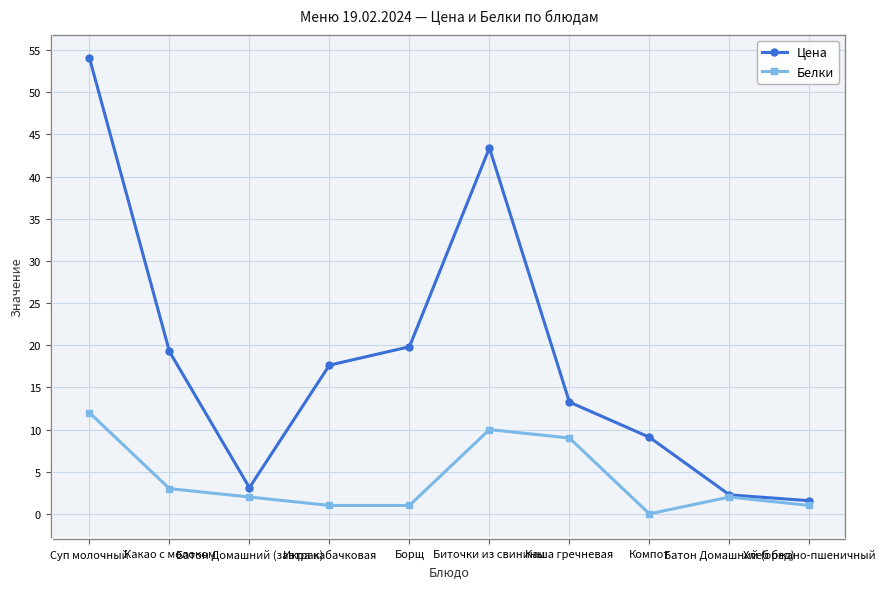

Which series has the largest range (max minus min)?

Цена